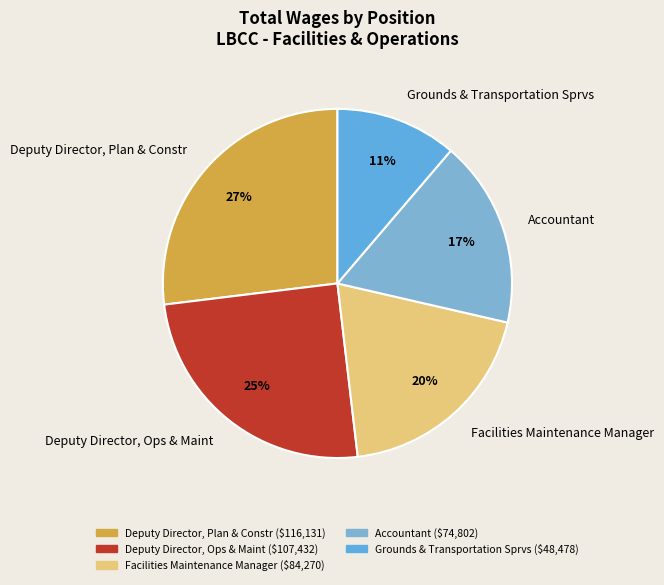

Do Facilities Maintenance Manager and Grounds & Transportation Sprvs together represent more than half of the pie?

No